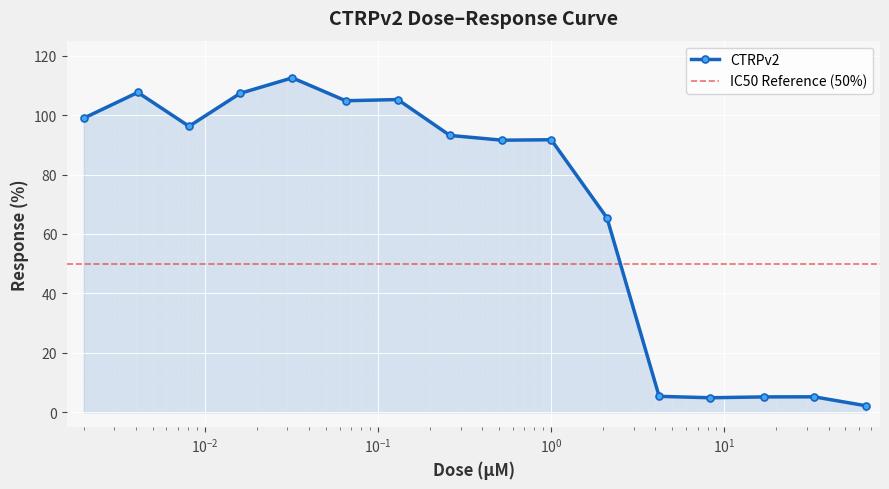

What position from the right is 0.52?

8